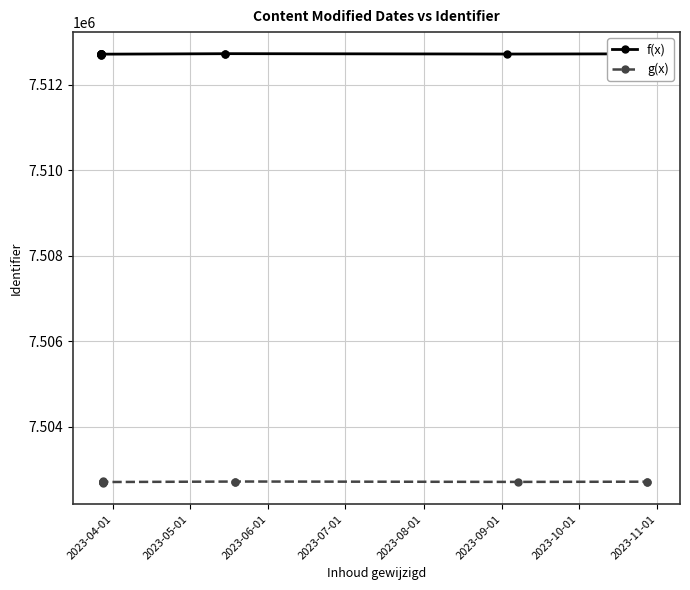

What is the value of the f(x) point at the 14th from the left?

7512718